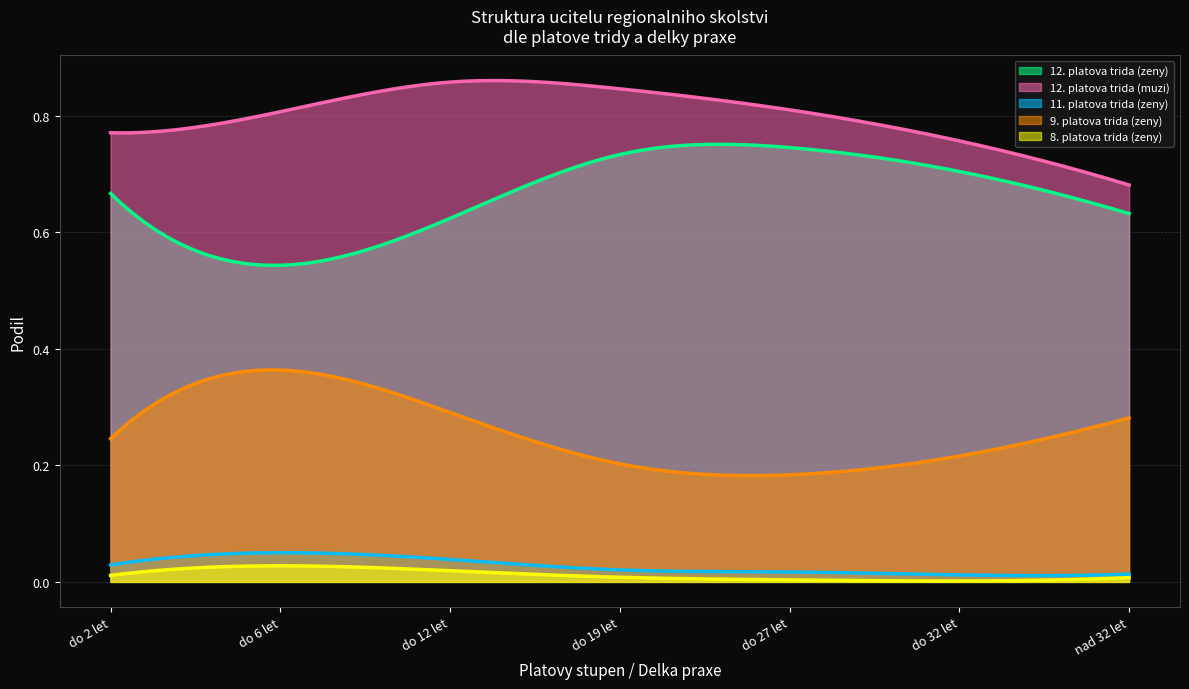

True or false: 9. platova trida (zeny) and 8. platova trida (zeny) cross at least once.

False